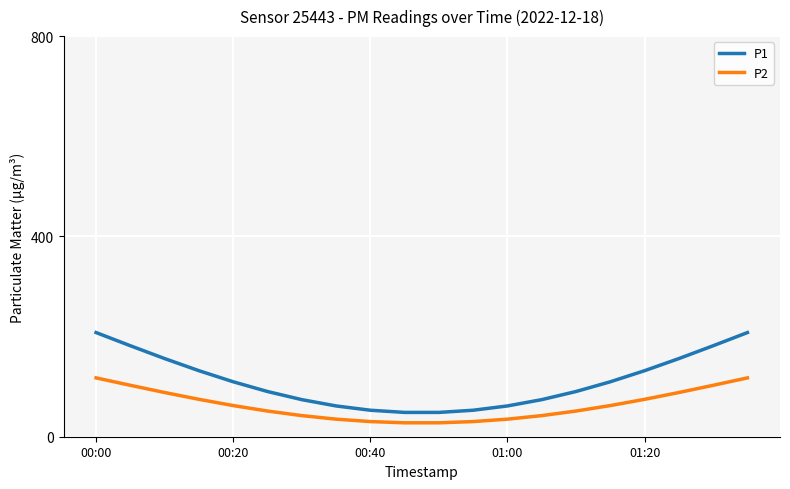

How many values in the P2 series exceed 62?

10